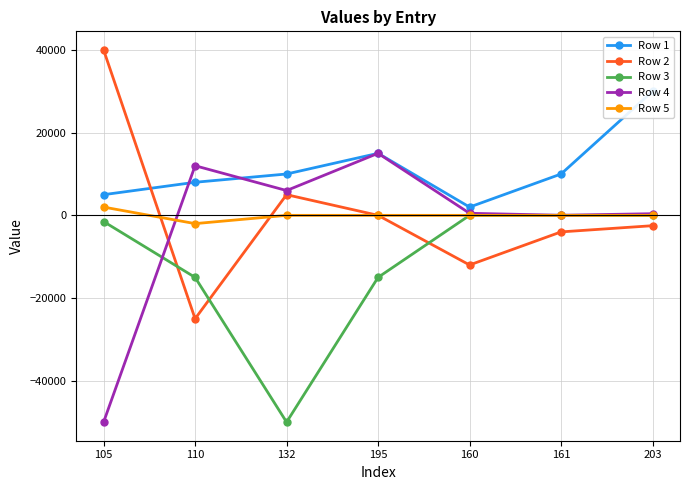

What is the lowest value of the Row 5 series?

-2000